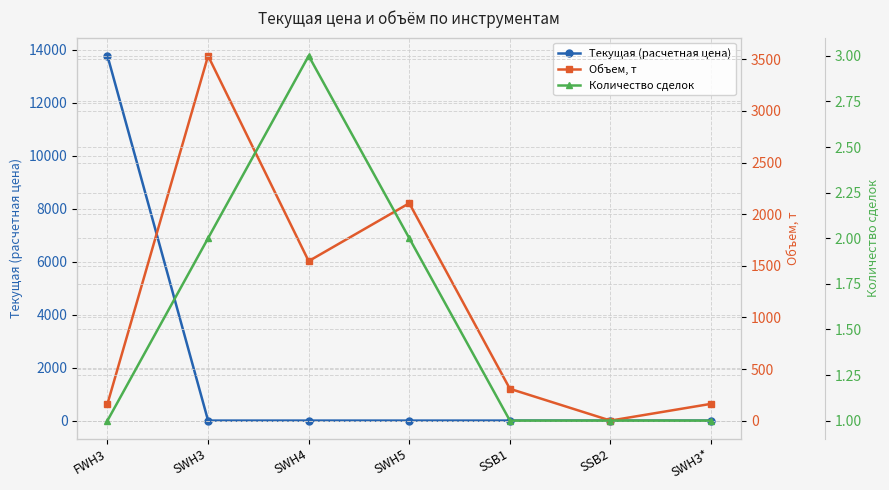

True or false: Количество сделок has more than 0 points higher than both neighbors.

True